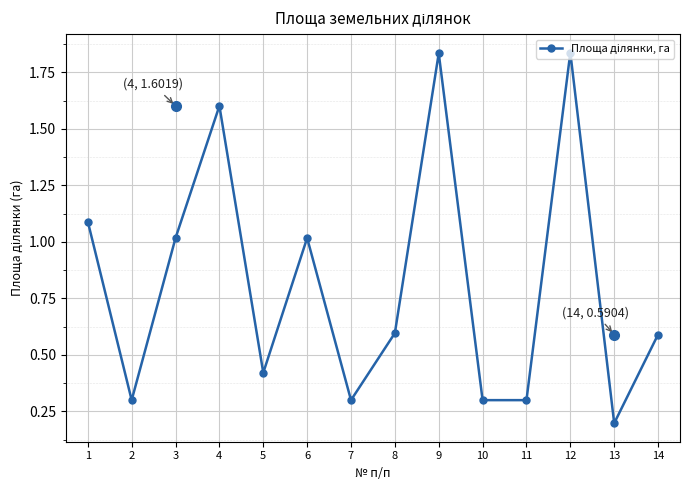

Where is the first local minimum?

2